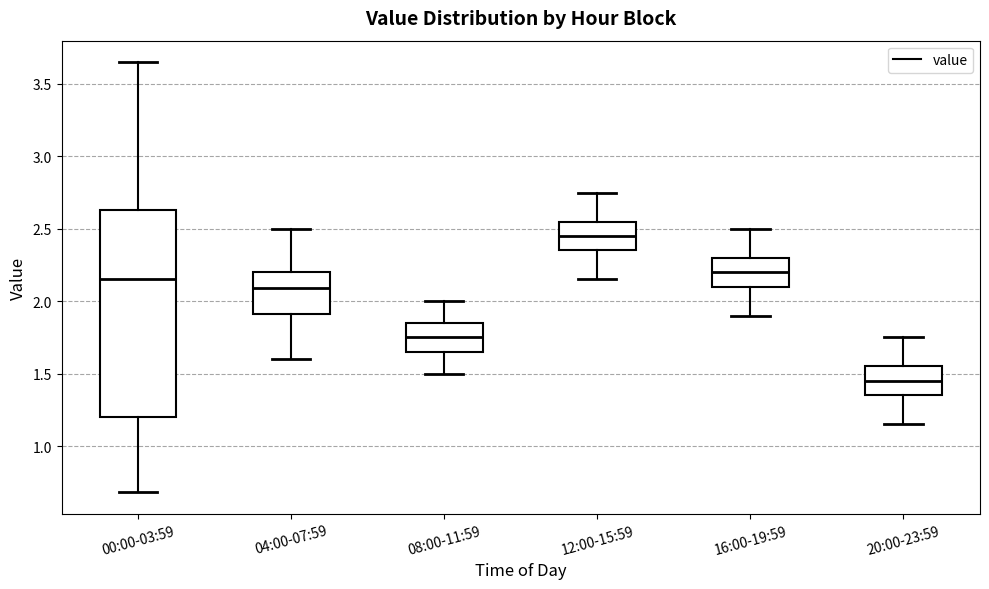

Where does the upper whisker of the box for 20:00-23:59 end on the y-axis? The values are not printed on the chart, so give them approximately, as read against the axis.

1.75